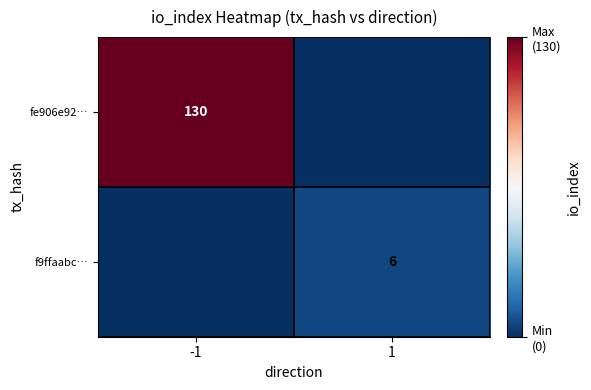

Is it true that f9ffaabc… equals 2 at 1?

False